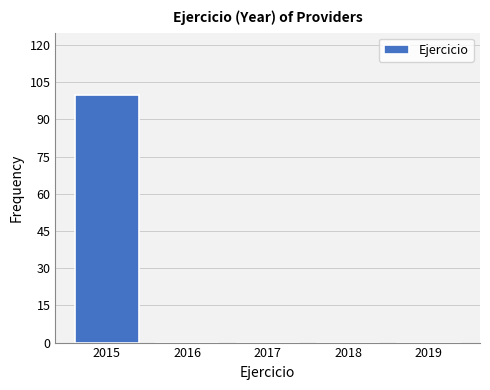

Reading left to right, extract all data points from this chart.

2015=100	2016=0	2017=0	2018=0	2019=0